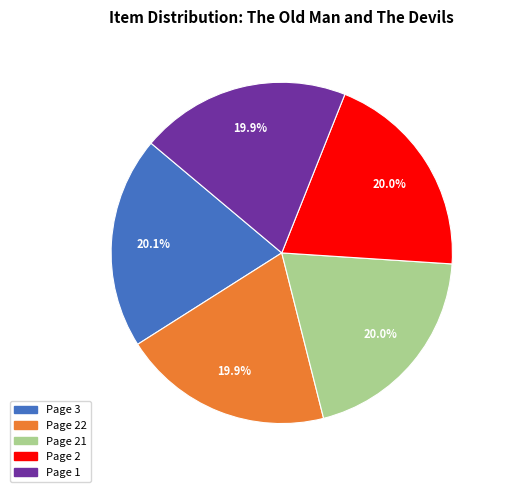

Is there any slice that represents more than half of the pie?

No